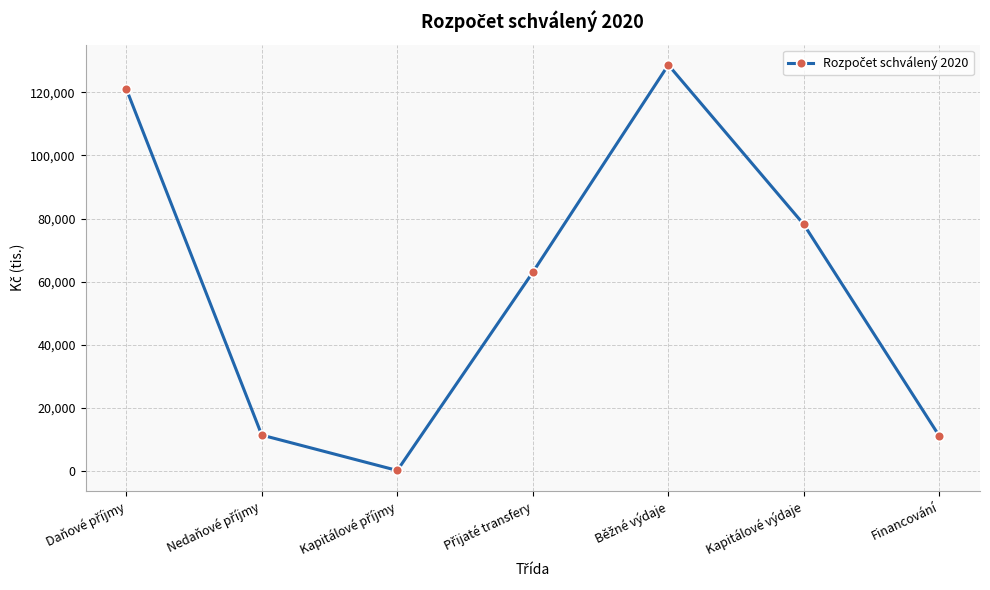

What is the greatest value displayed?

128676.4